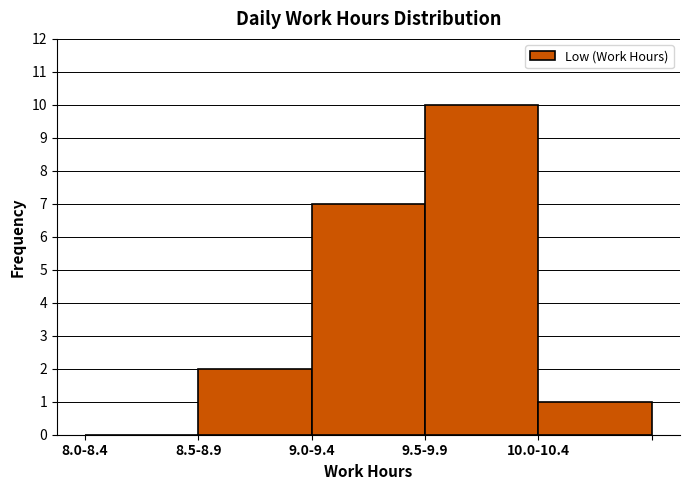

Reading left to right, extract all data points from this chart.

8.0-8.4=0	8.5-8.9=2	9.0-9.4=7	9.5-9.9=10	10.0-10.4=1